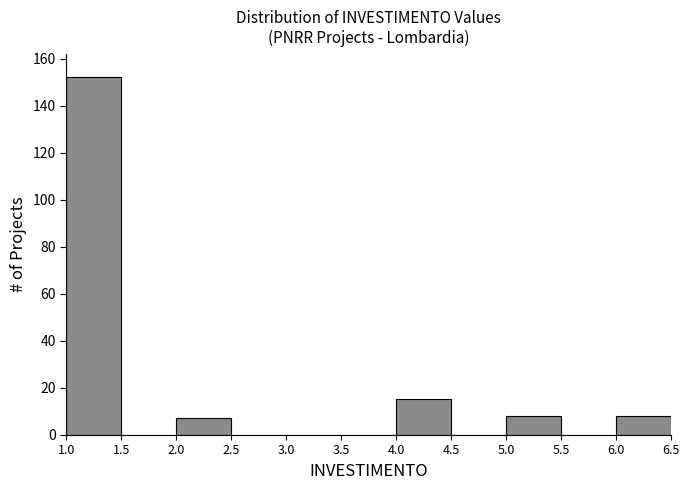

Which range on the x-axis has the tallest bar?

1.0 to 1.5